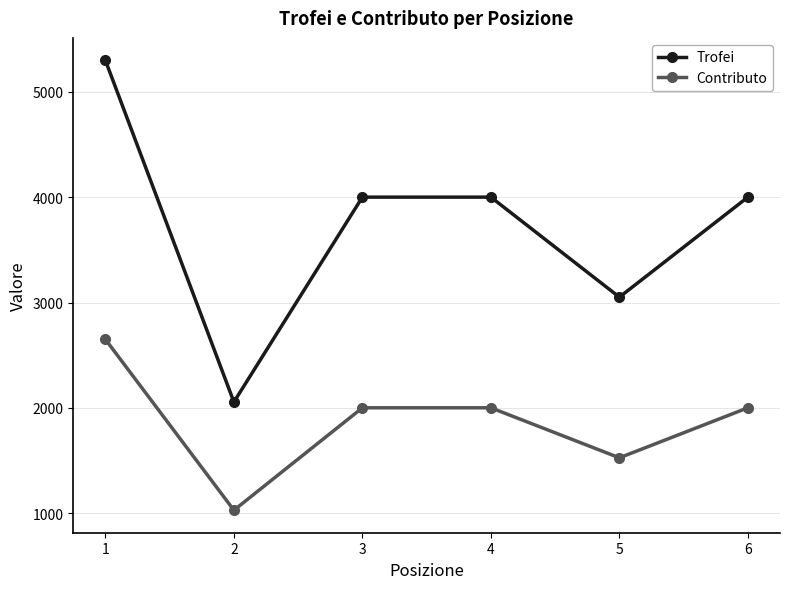

At which label does Trofei first exceed 4001?

1